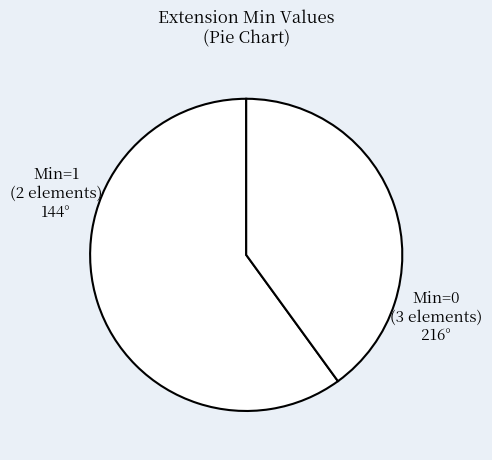

Do Min=0 (3 elements) and Min=1 (2 elements) together represent more than half of the pie?

Yes